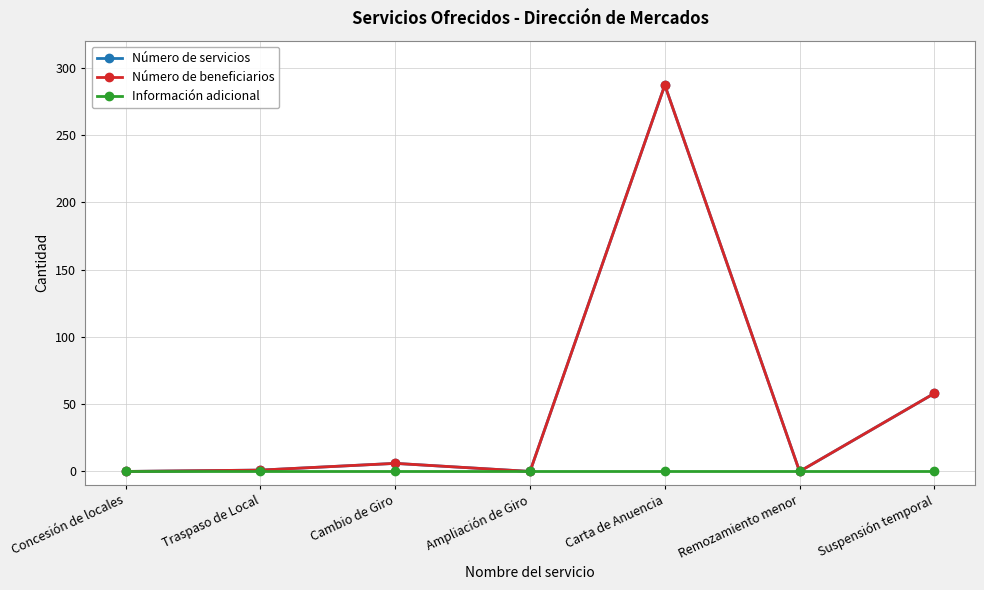

What is the maximum value shown in the chart?

287